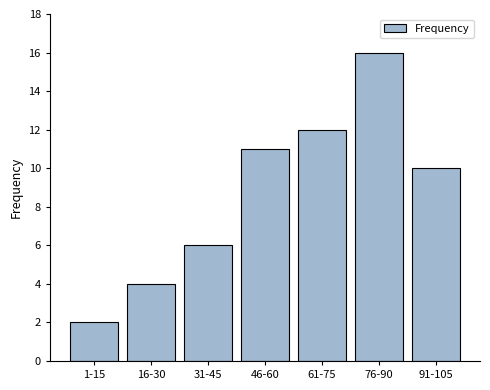

Reading left to right, what are all the values shown in this chart?

1-15=2	16-30=4	31-45=6	46-60=11	61-75=12	76-90=16	91-105=10